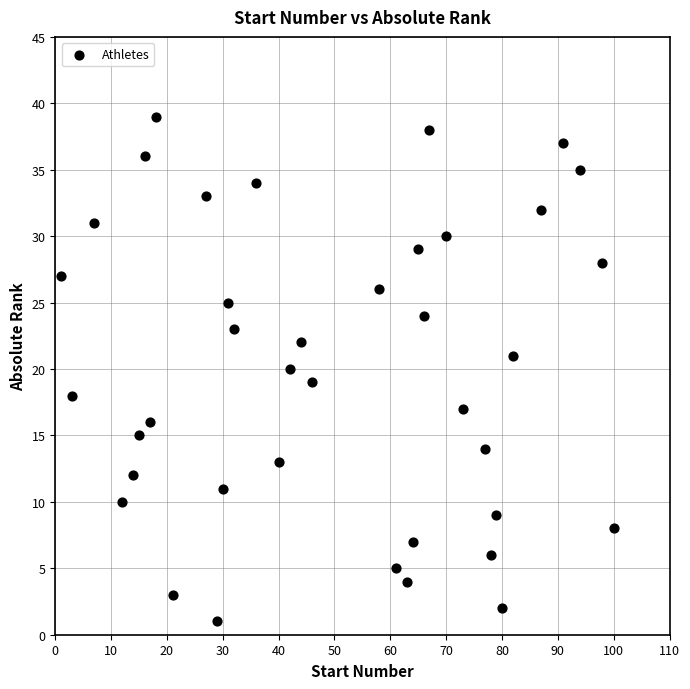

What is the range of Y values (max minus min)?

38